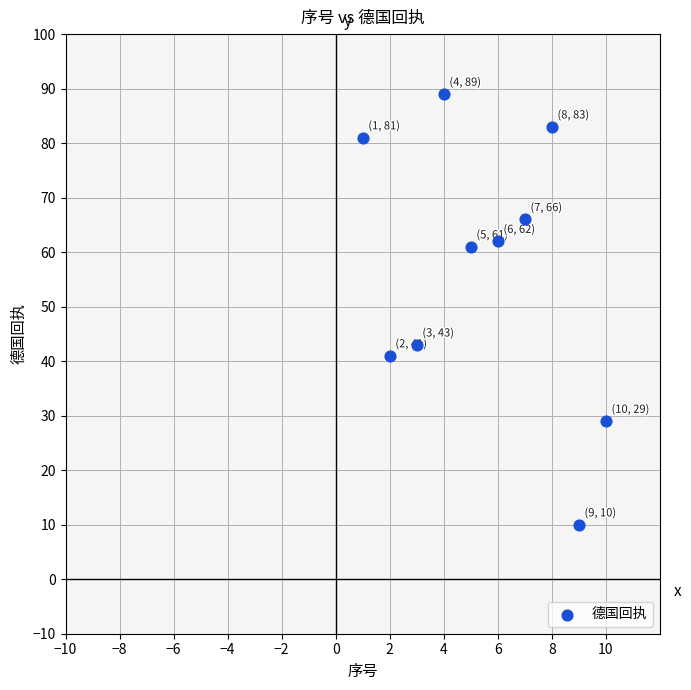

What Y value in the scatter plot is closest to 49?

43